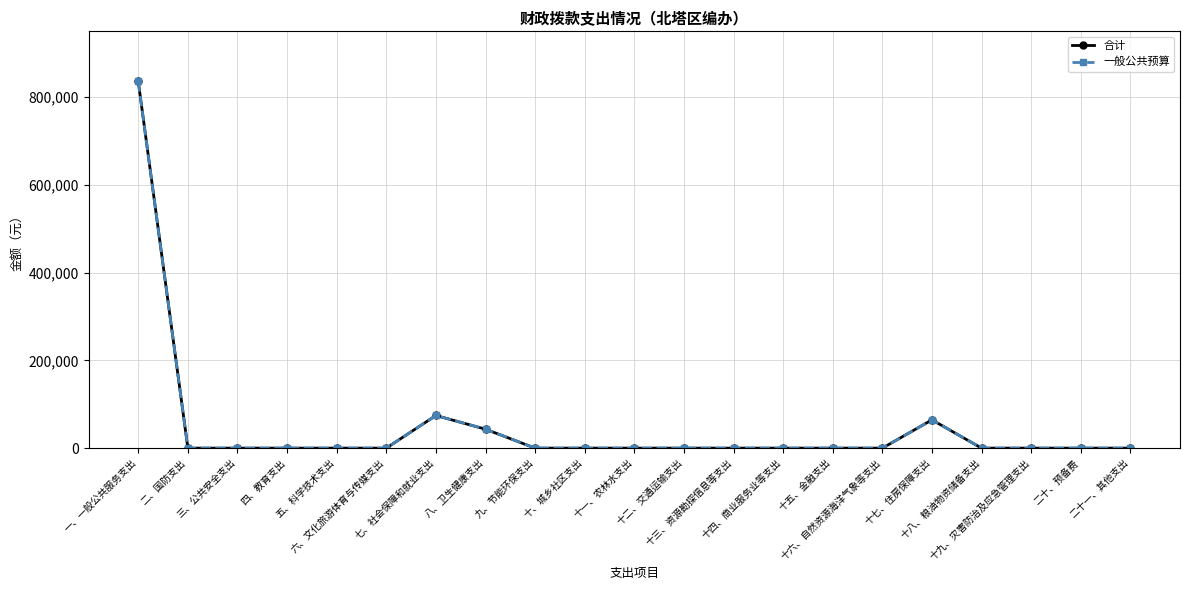

Does the chart have visible grid lines?

Yes